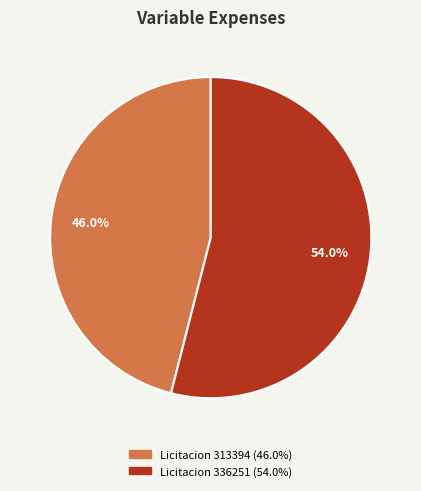

Is there a majority slice in this chart?

Yes